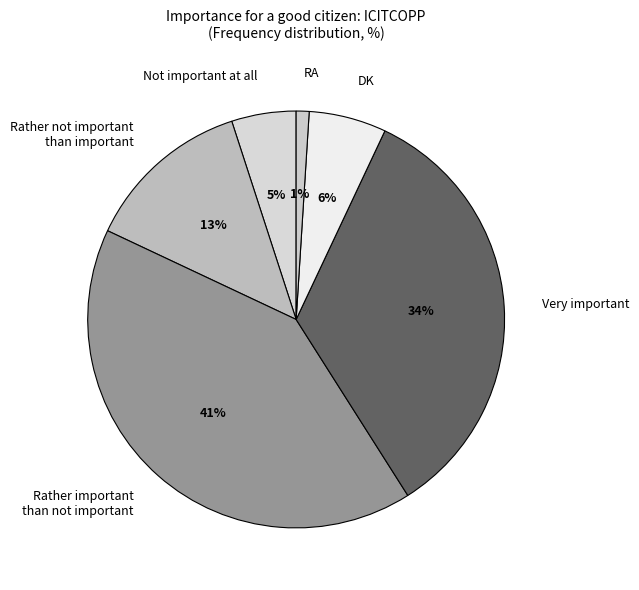

Between Rather important than not important and Not important at all, which is larger?

Rather important than not important